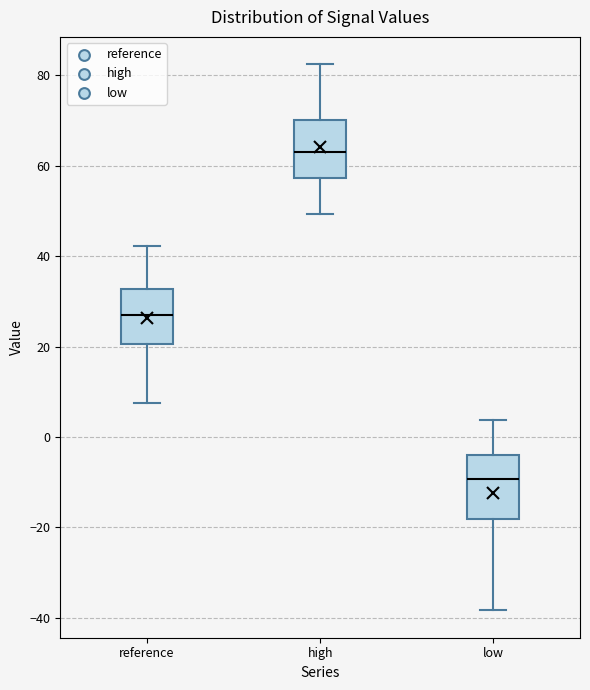

Where does the median line of the box for reference sit on the y-axis? The values are not printed on the chart, so give them approximately, as read against the axis.

26